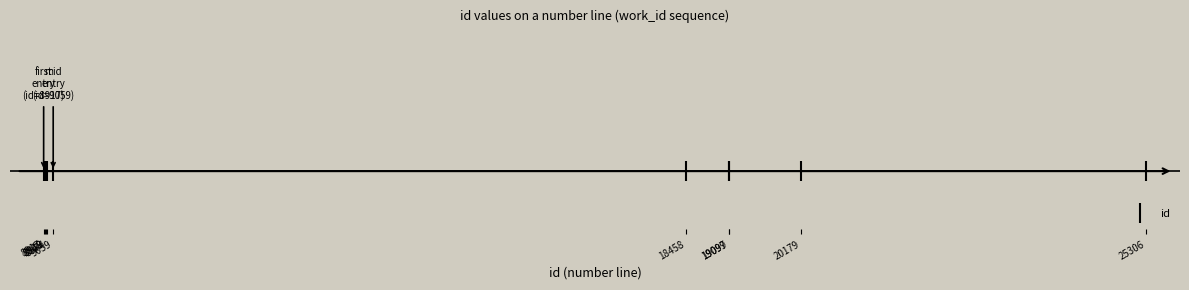

The value at 3489 is 14366. True or false?

False